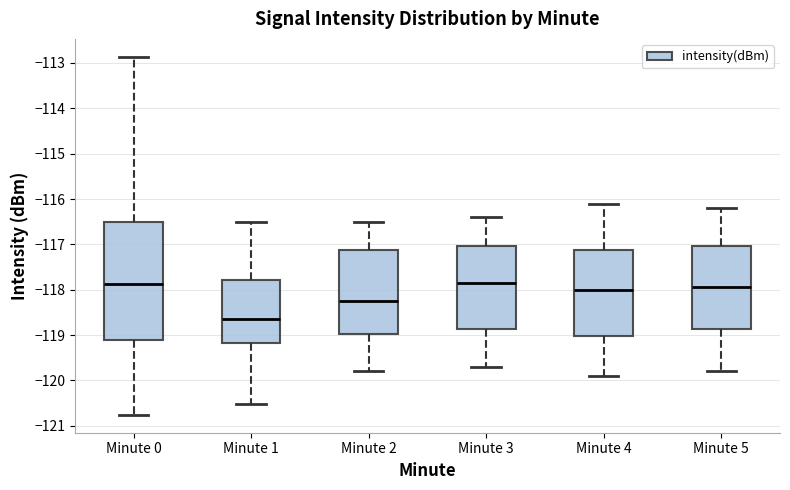

Reading left to right, read every box against the y-axis: the position of its median line, the range the box covers, and the ends of its whiskers. The values are not printed on the chart, so give them approximately, as read against the axis.

Minute 0: median -117.9, box -119.1 to -116.5, whiskers -120.8 to -112.9
Minute 1: median -118.6, box -119.2 to -117.8, whiskers -120.5 to -116.5
Minute 2: median -118.2, box -119.0 to -117.1, whiskers -119.8 to -116.5
Minute 3: median -117.8, box -118.9 to -117.0, whiskers -119.7 to -116.4
Minute 4: median -118.0, box -119.0 to -117.1, whiskers -119.9 to -116.1
Minute 5: median -117.9, box -118.9 to -117.0, whiskers -119.8 to -116.2